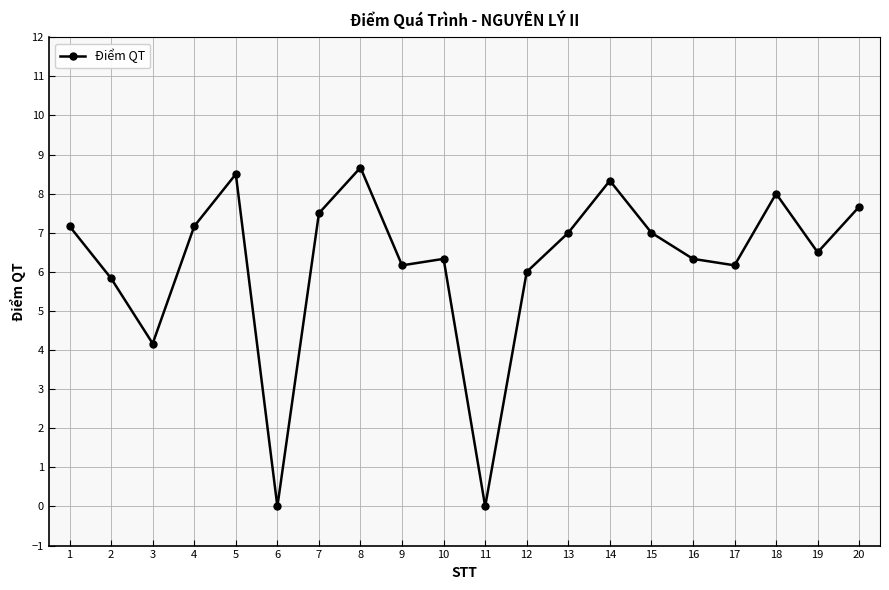

What is the value of the 13th point from the left?

7.0